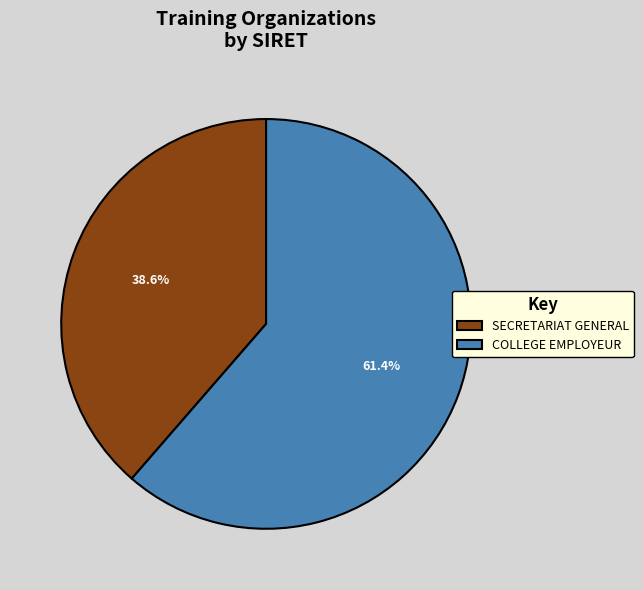

Is there any slice that represents more than half of the pie?

Yes